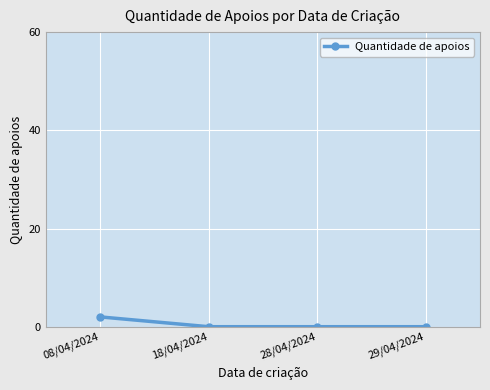

The value at 18/04/2024 is 0. True or false?

True